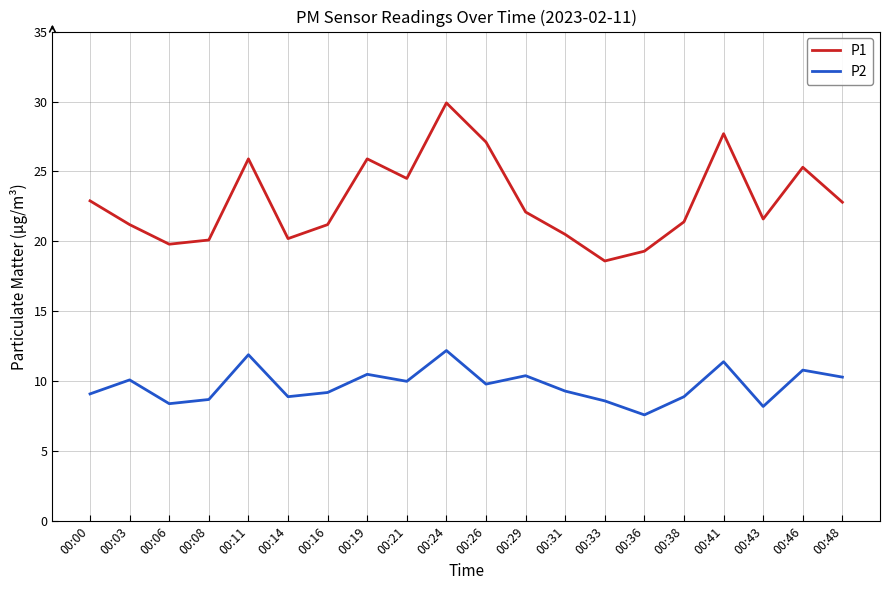

Which series has the widest spread of values?

P1